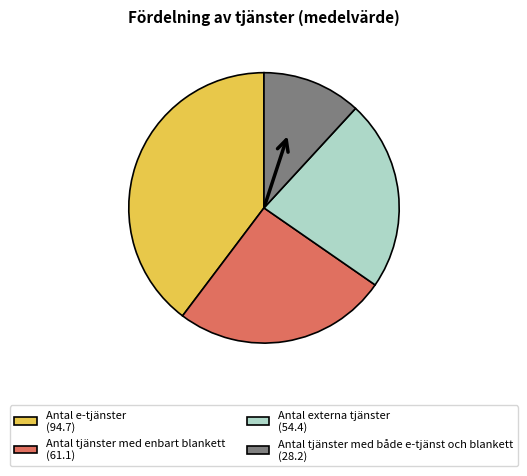

True or false: Antal externa tjänster (54.4) accounts for 11% of the total.

False